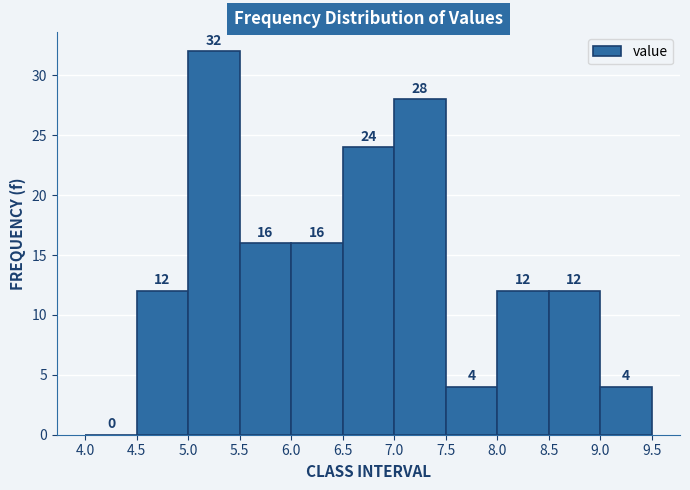

Over which range of the x-axis is the bar tallest?

5.0 to 5.5